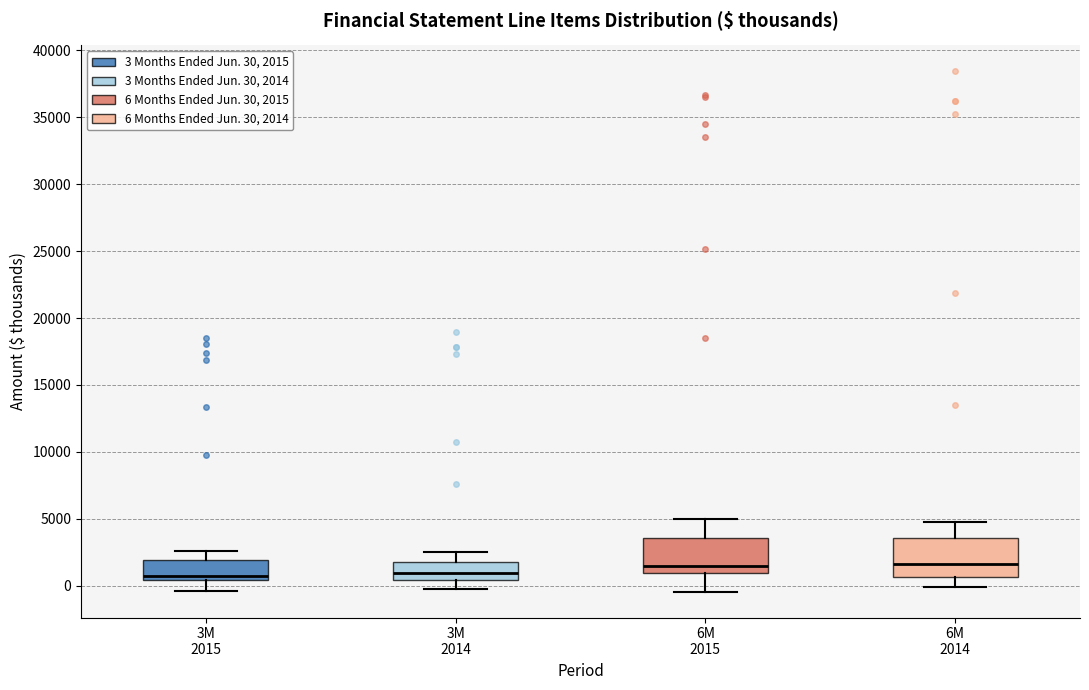

Where is the upper edge of the box for 3M 2015 on the y-axis? The values are not printed on the chart, so give them approximately, as read against the axis.

2000